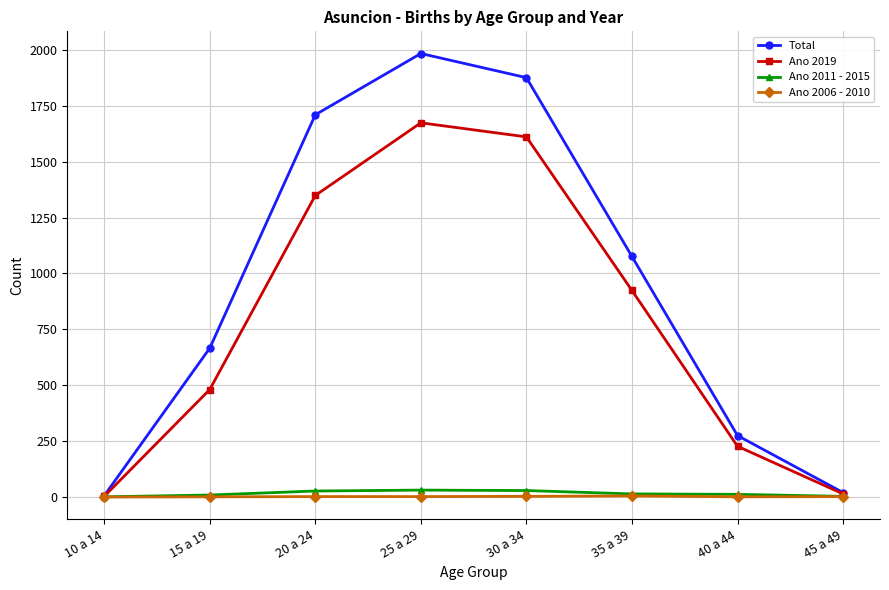

At how many categories does at least one series exceed 1047?

4